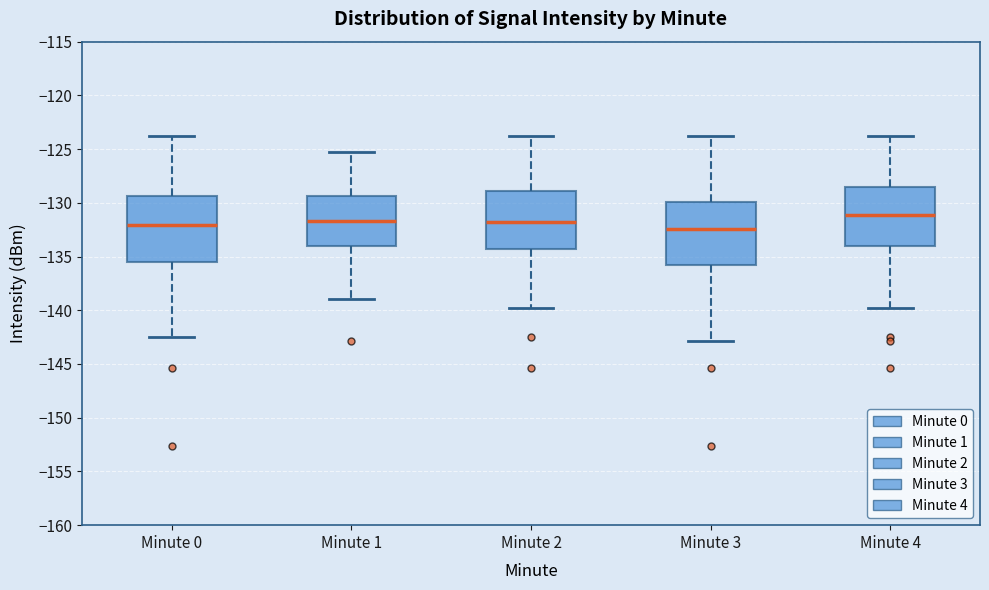

Where is the upper edge of the box for Minute 3 on the y-axis? The values are not printed on the chart, so give them approximately, as read against the axis.

-130.0